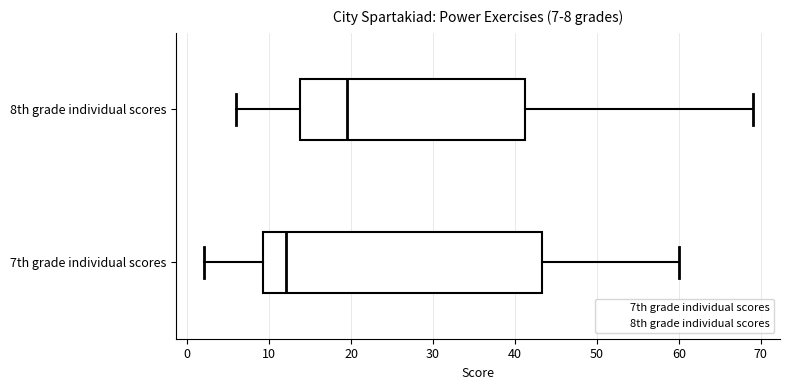

Comparing the boxes themselves (not the whiskers), which one is the widest?

7th grade individual scores